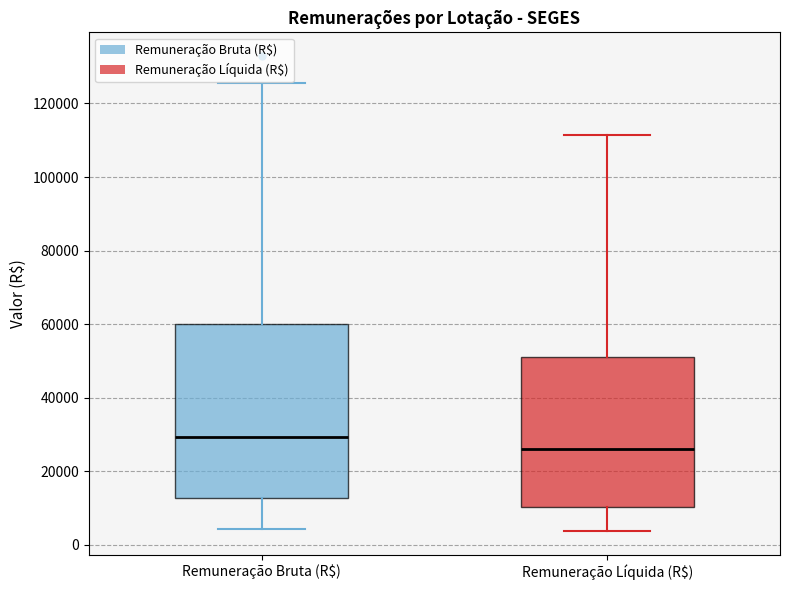

Reading left to right, read every box against the y-axis: the position of its median line, the range the box covers, and the ends of its whiskers. The values are not printed on the chart, so give them approximately, as read against the axis.

Remuneração Bruta (R$): median 30000, box 12000 to 60000, whiskers 4000 to 126000
Remuneração Líquida (R$): median 26000, box 10000 to 50000, whiskers 4000 to 112000